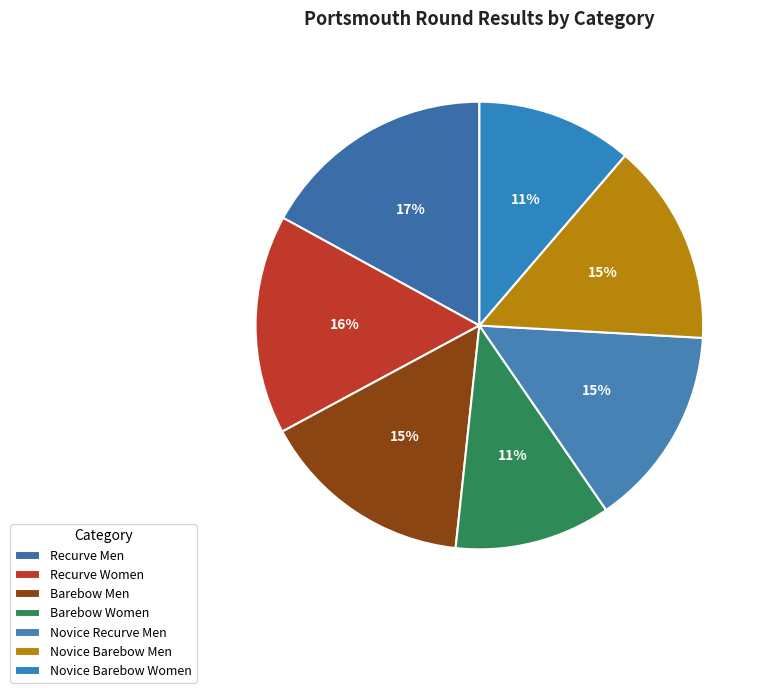

To the nearest percent, what is the difference between the Barebow Men and Recurve Men slice percentages?

2%